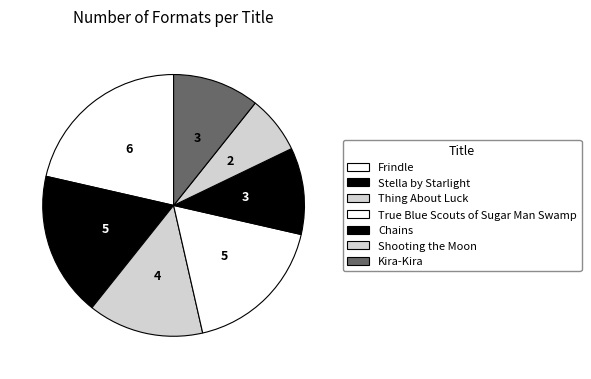

How many slices are in this pie chart?

7